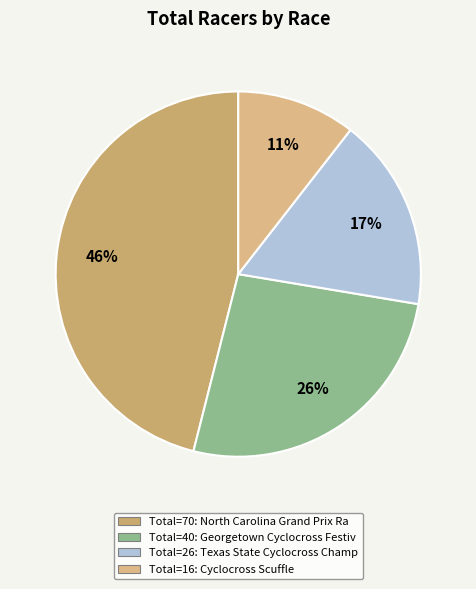

To the nearest percent, what is the average slice percentage?

25%